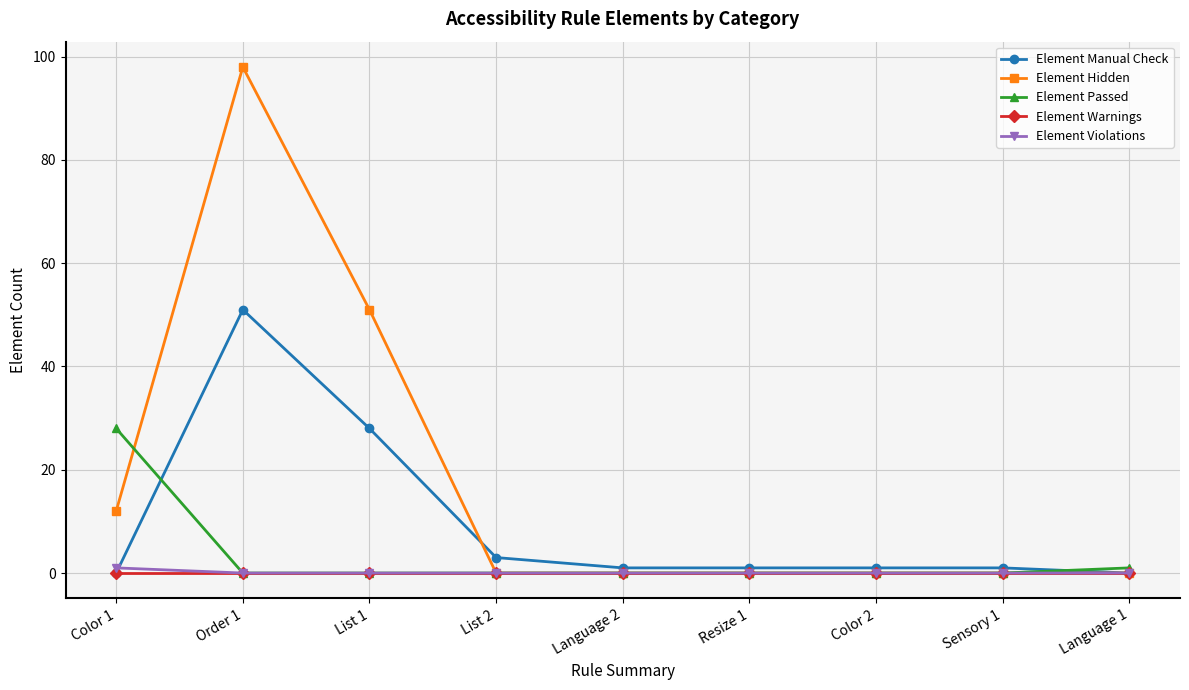

Reading left to right, what are all the values shown in this chart?

Element Manual Check: Color 1=0	Order 1=51	List 1=28	List 2=3	Language 2=1	Resize 1=1	Color 2=1	Sensory 1=1	Language 1=0
Element Hidden: Color 1=12	Order 1=98	List 1=51	List 2=0	Language 2=0	Resize 1=0	Color 2=0	Sensory 1=0	Language 1=0
Element Passed: Color 1=28	Order 1=0	List 1=0	List 2=0	Language 2=0	Resize 1=0	Color 2=0	Sensory 1=0	Language 1=1
Element Warnings: Color 1=0	Order 1=0	List 1=0	List 2=0	Language 2=0	Resize 1=0	Color 2=0	Sensory 1=0	Language 1=0
Element Violations: Color 1=1	Order 1=0	List 1=0	List 2=0	Language 2=0	Resize 1=0	Color 2=0	Sensory 1=0	Language 1=0